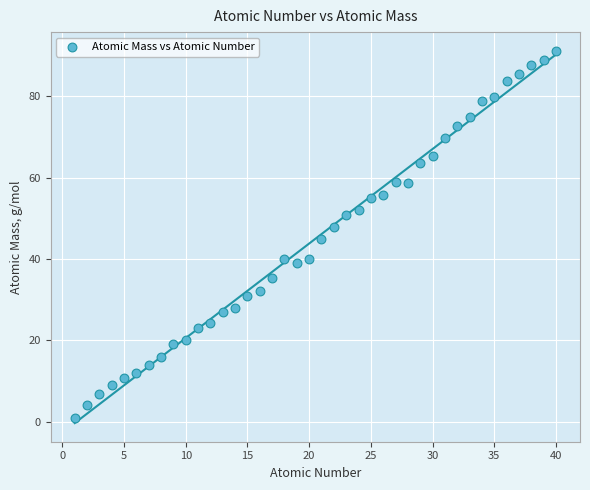

What is the range of X values (max minus min)?

39.0